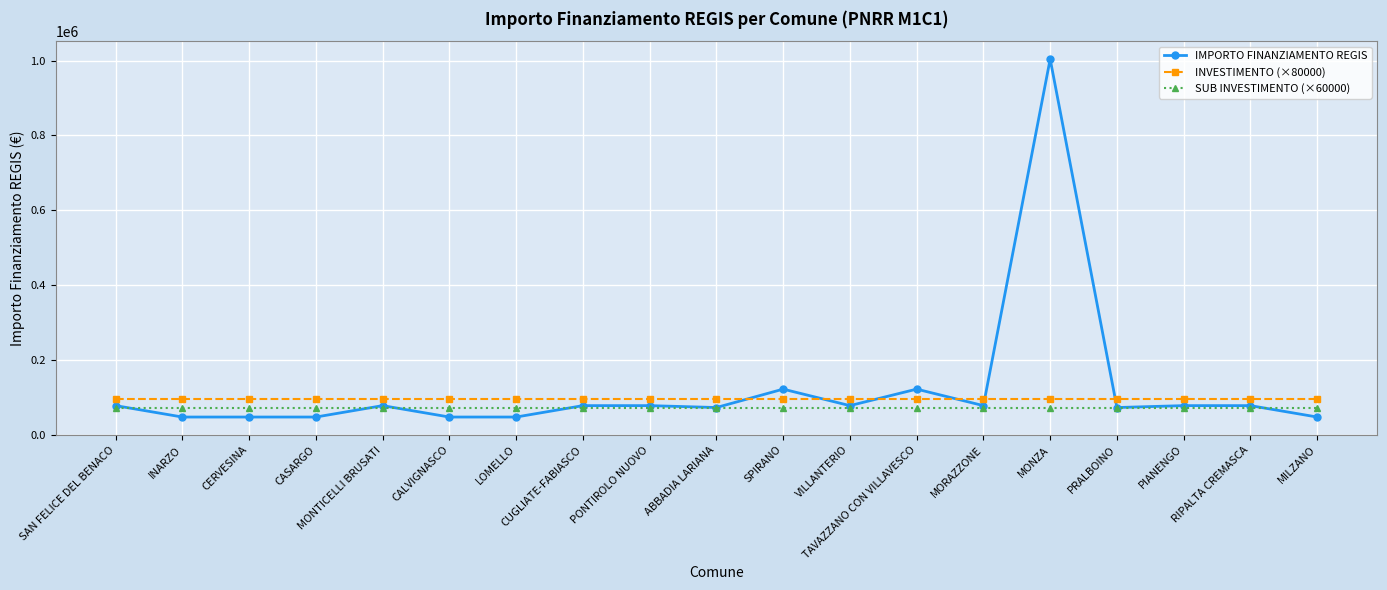

After their last crossing, which series has the higher values: IMPORTO FINANZIAMENTO REGIS or SUB INVESTIMENTO (×60000)?

SUB INVESTIMENTO (×60000)